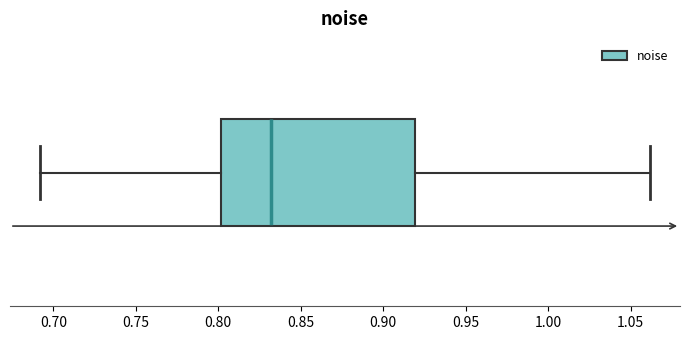

Read this box plot against the x-axis: the position of the median line, the range covered by the box, and the ends of both whiskers. The values are not printed on the chart, so give them approximately, as read against the axis.

median 0.83, box 0.80 to 0.92, whiskers 0.69 to 1.06